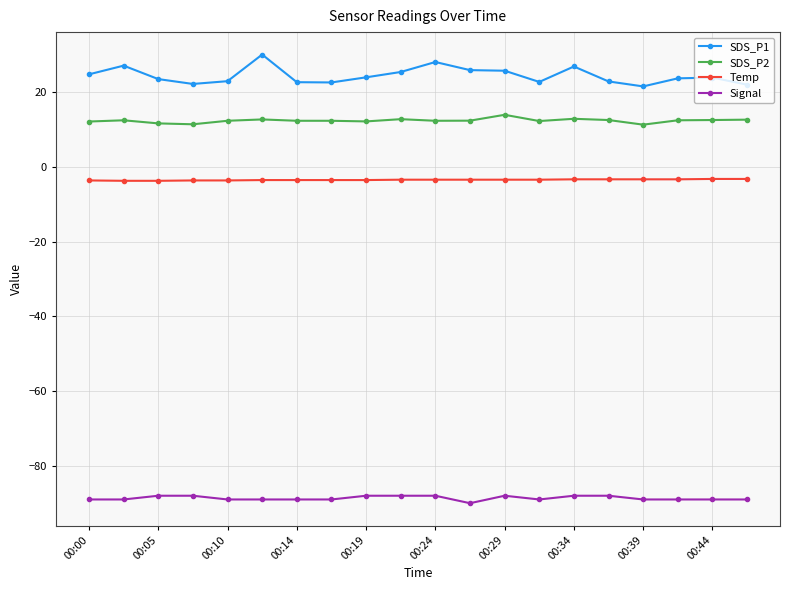

What is the value of the SDS_P1 point at the 17th from the left?

21.6